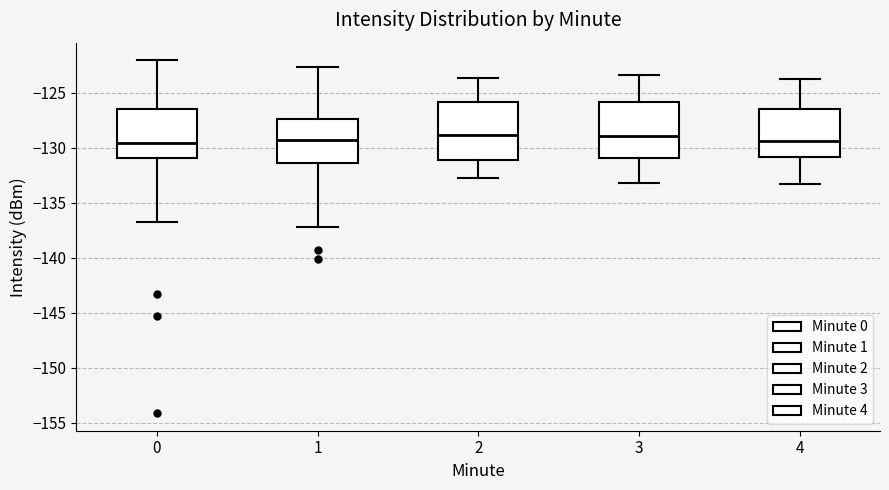

Where is the upper edge of the box at x = 2 on the y-axis? The values are not printed on the chart, so give them approximately, as read against the axis.

-126.0